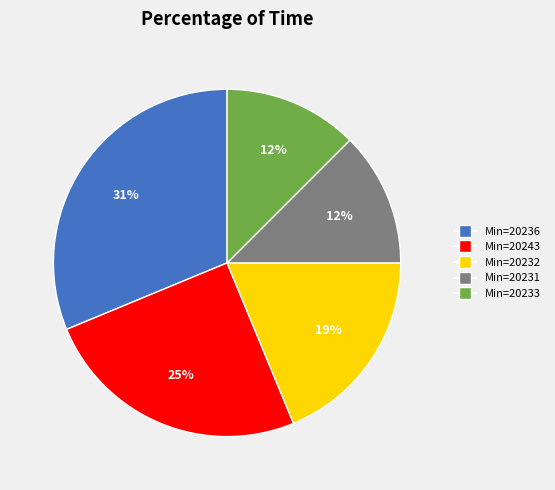

Is there a majority slice in this chart?

No